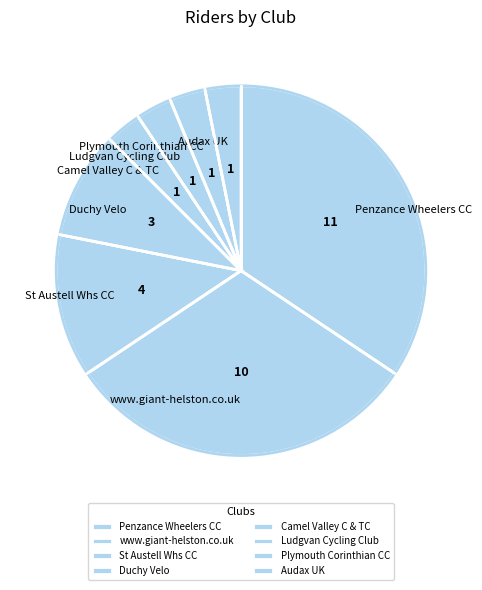

What is the ratio of the value at Camel Valley C & TC to the value at Duchy Velo?

0.3